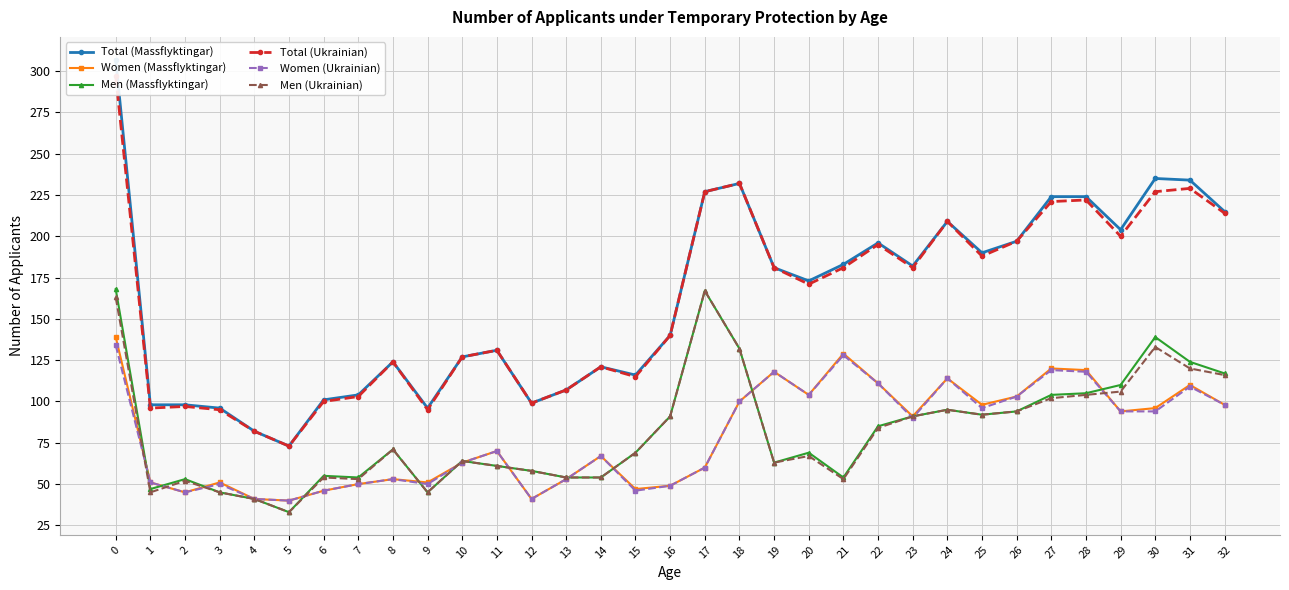

True or false: Men (Massflyktingar) has more than 1 points higher than both neighbors.

True